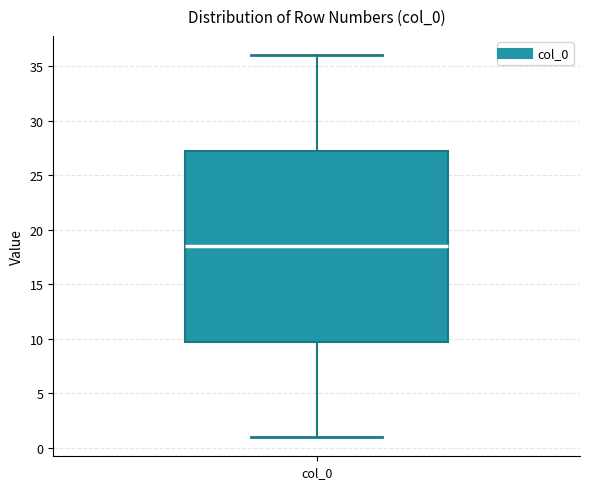

Where does the median line of the box for col_0 sit on the y-axis? The values are not printed on the chart, so give them approximately, as read against the axis.

18.5